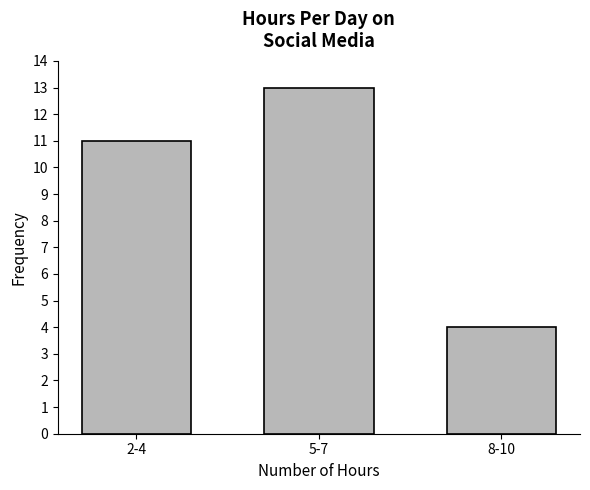

Reading left to right, what are all the values shown in this chart?

2-4=11	5-7=13	8-10=4